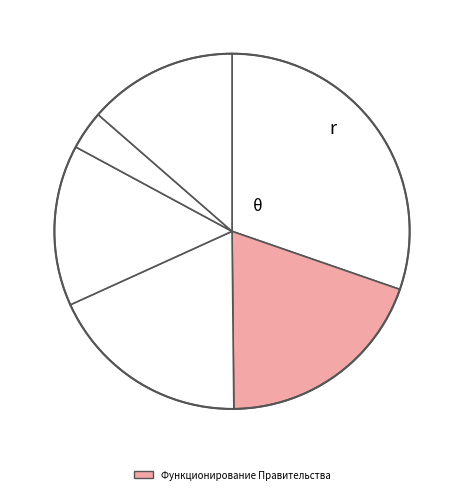

To the nearest percent, what is the difference between the largest and smallest slice percentages?

27%